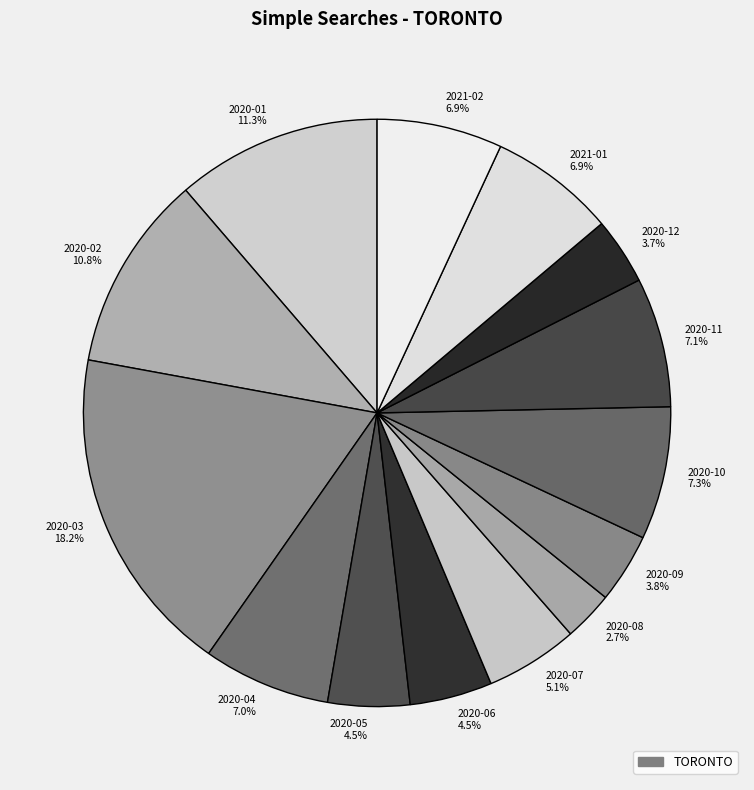

Does any single category account for the majority?

No